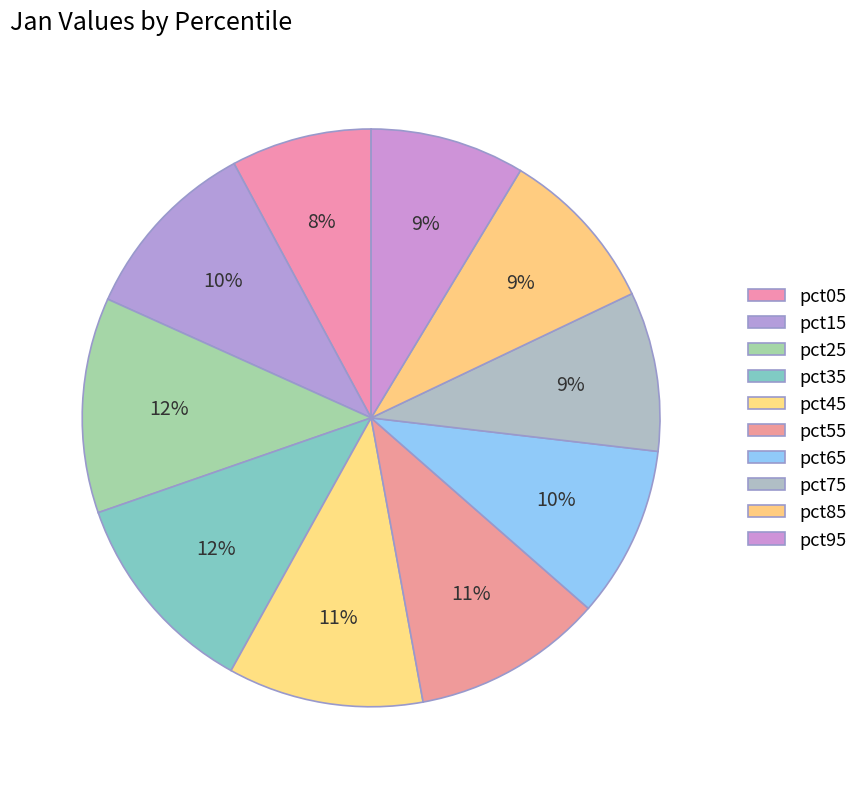

What is the change in value from pct55 to pct75?

-0.1